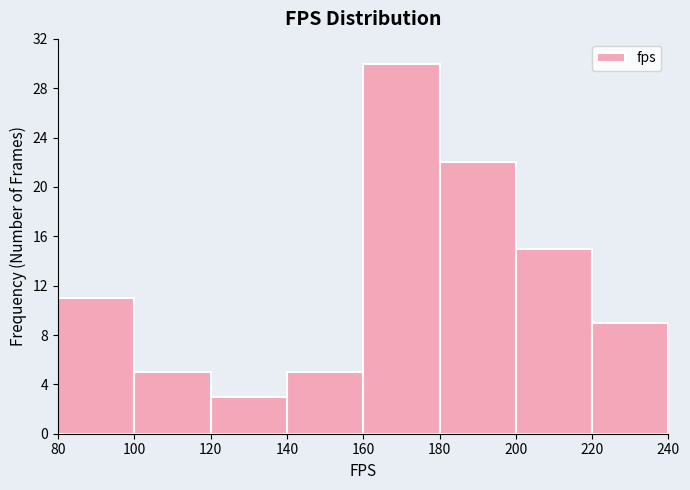

Reading left to right, transcribe this chart: for each bar, give the range it covers on the x-axis and its height. The values are not printed on the chart, so give them approximately, as read against the axis.

80 to 100: 11
100 to 120: 5
120 to 140: 3
140 to 160: 5
160 to 180: 30
180 to 200: 22
200 to 220: 15
220 to 240: 9